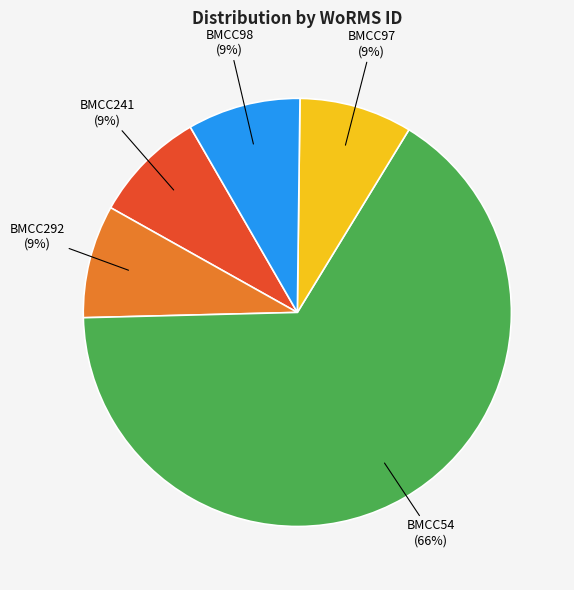

What is the ratio of the value at BMCC241 to the value at BMCC54?

0.1